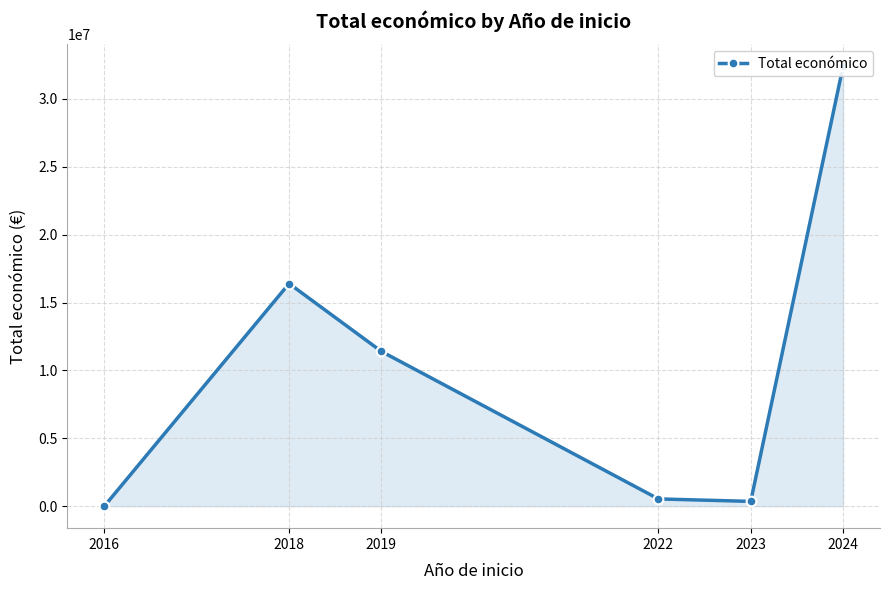

True or false: the data shows 352139 at 2023.

True